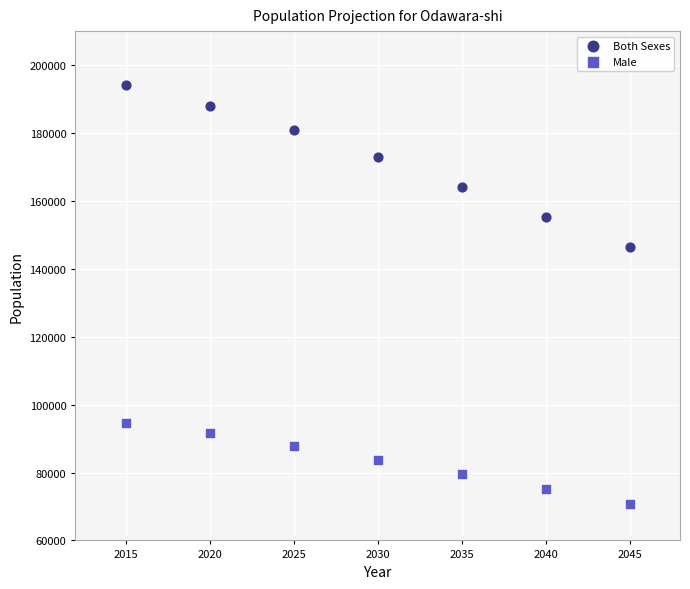

Across all data points, what is the range of Y values (max minus min)?

123294